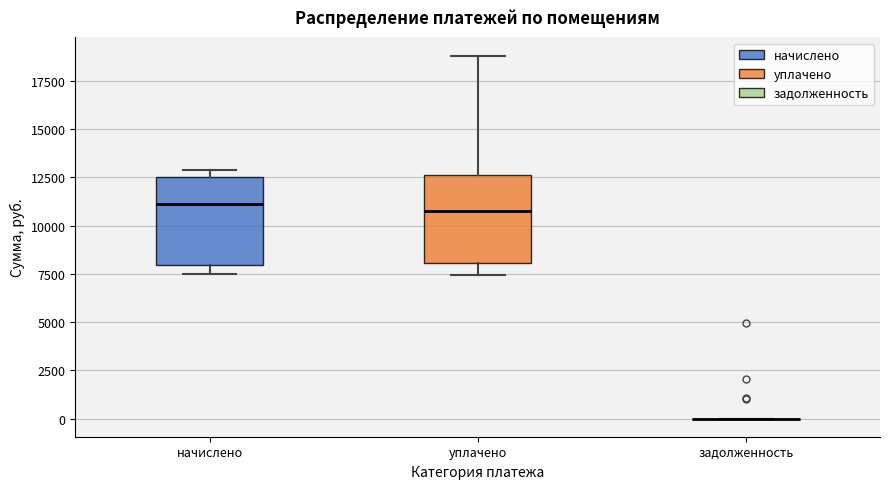

Reading left to right, transcribe this box plot: for each box, give where its median line is, the range the box spans, and where its two whiskers end, as read against the y-axis. The values are not printed on the chart, so give them approximately, as read against the axis.

начислено: median 11000, box 8000 to 12500, whiskers 7500 to 13000
уплачено: median 10500, box 8000 to 12500, whiskers 7500 to 19000
задолженность: box collapsed to a line at 0, whiskers 0 to 0